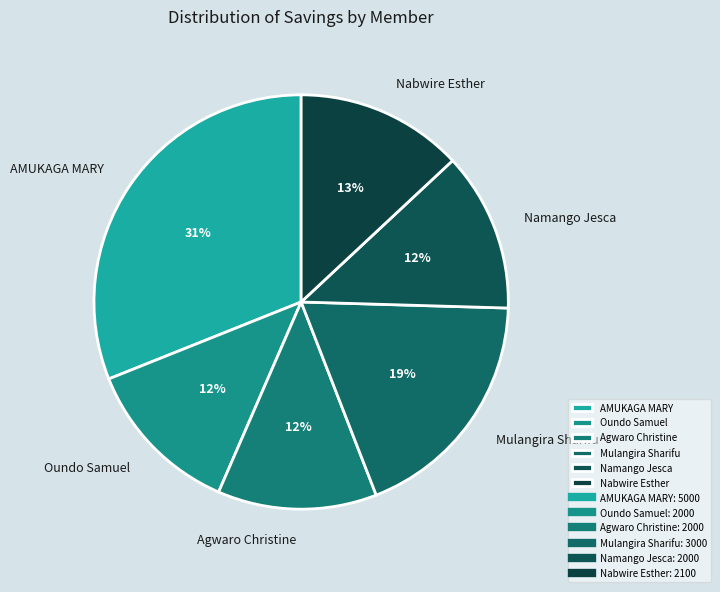

What percentage is the Namango Jesca slice, to the nearest percent?

12%